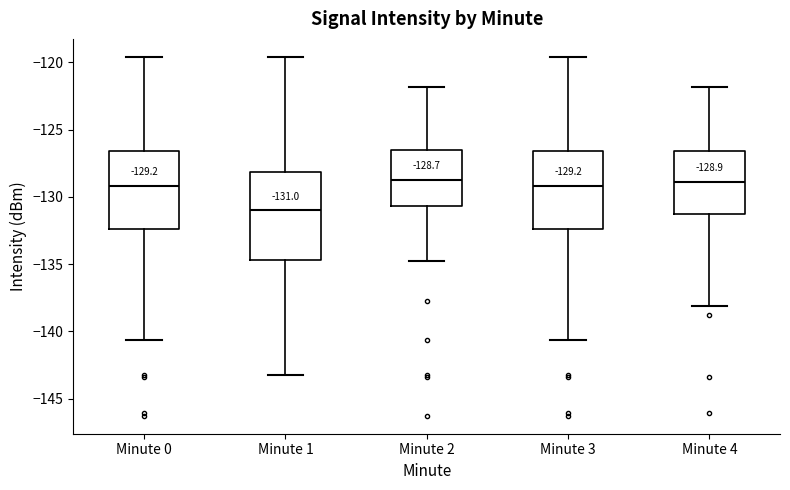

Which box is the tallest, from its lower edge to its upper edge?

Minute 1